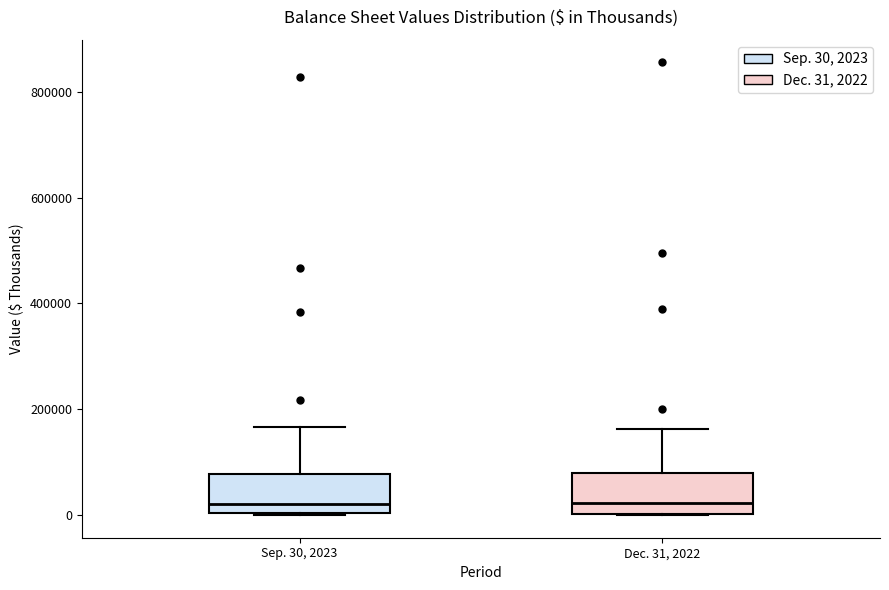

Reading left to right, transcribe this box plot: for each box, give where its median line is, the range the box spans, and where its two whiskers end, as read against the y-axis. The values are not printed on the chart, so give them approximately, as read against the axis.

Sep. 30, 2023: median 20000, box 0 to 80000, whiskers 0 to 160000
Dec. 31, 2022: median 20000, box 0 to 80000, whiskers 0 to 160000